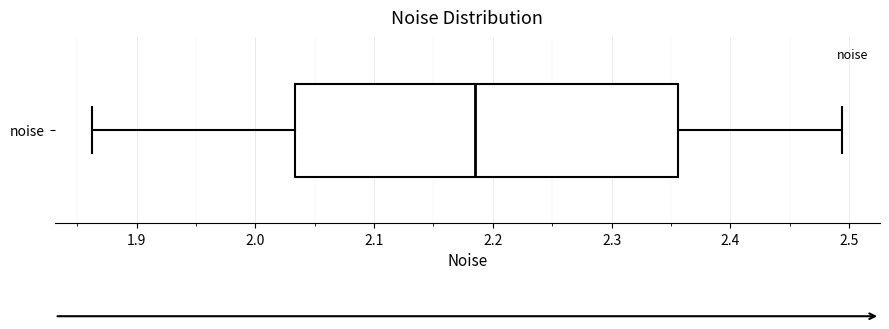

Where does the right whisker of the box for noise end on the x-axis? The values are not printed on the chart, so give them approximately, as read against the axis.

2.49